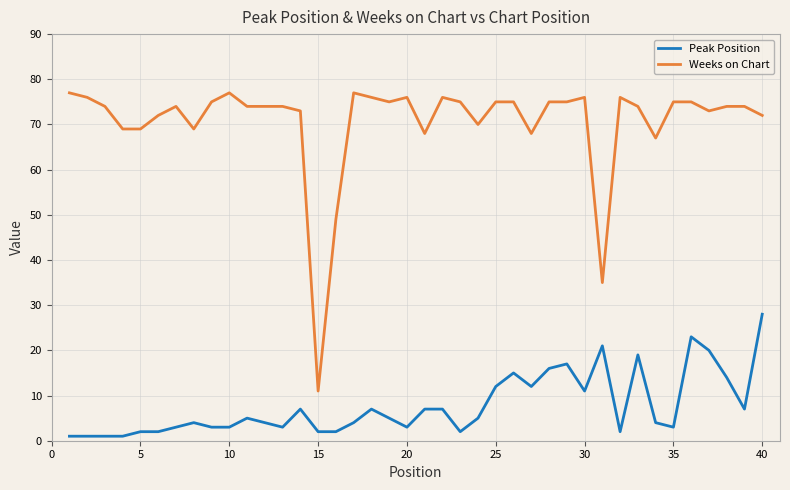

Which series has the largest range (max minus min)?

Weeks on Chart